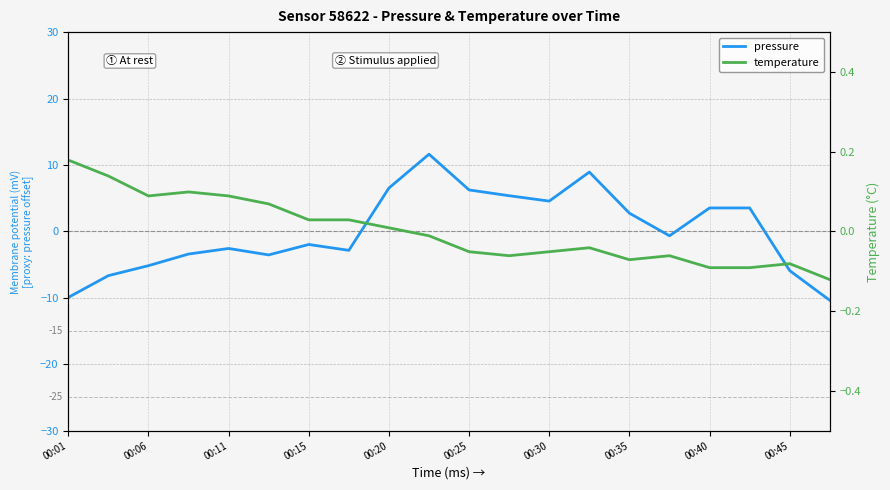

Is this an area chart (filled region under the line)?

No